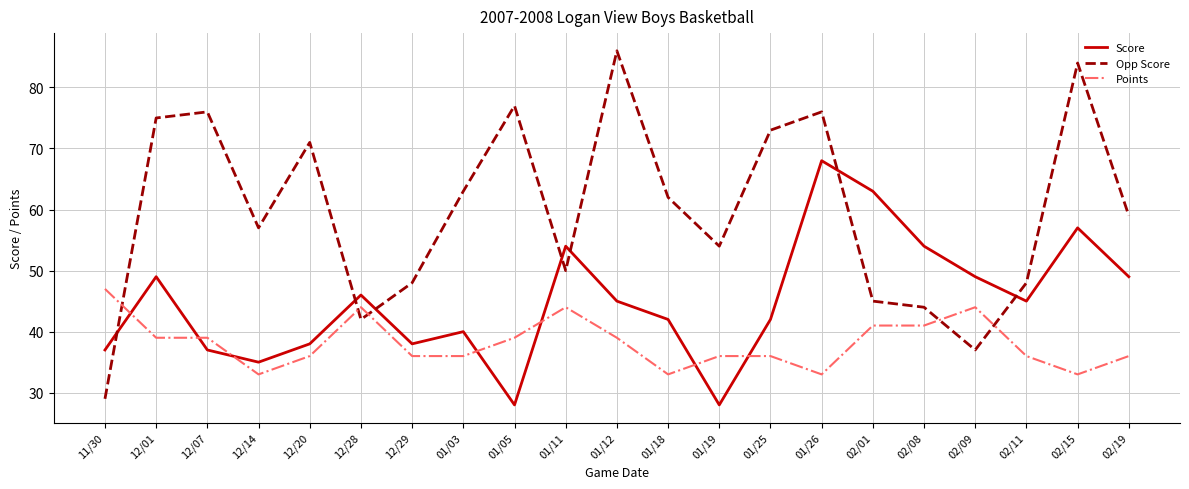

Reading left to right, what are all the values shown in this chart?

Score: 37	49	37	35	38	46	38	40	28	54	45	42	28	42	68	63	54	49	45	57	49
Opp Score: 29	75	76	57	71	42	48	63	77	50	86	62	54	73	76	45	44	37	48	84	59
Points: 47	39	39	33	36	44	36	36	39	44	39	33	36	36	33	41	41	44	36	33	36